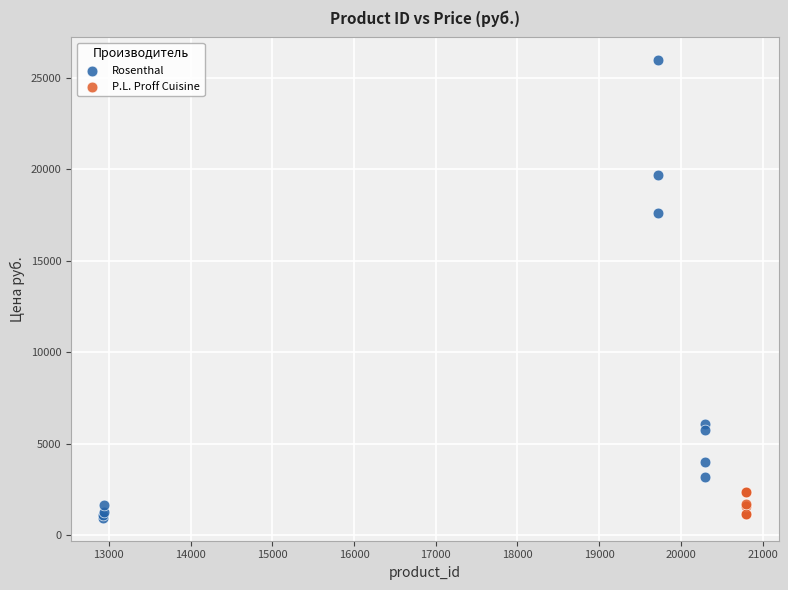

What are all the series names shown in the legend?

Rosenthal, P.L. Proff Cuisine